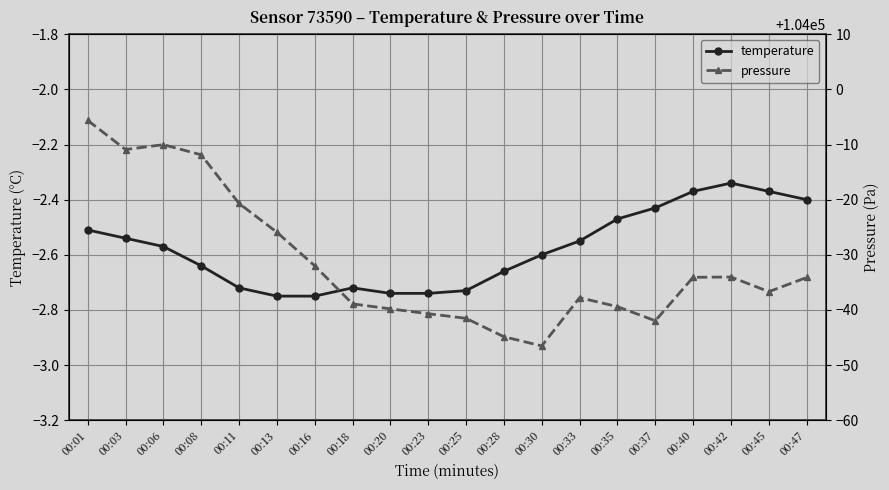

What are all the series names shown in the legend?

temperature, pressure